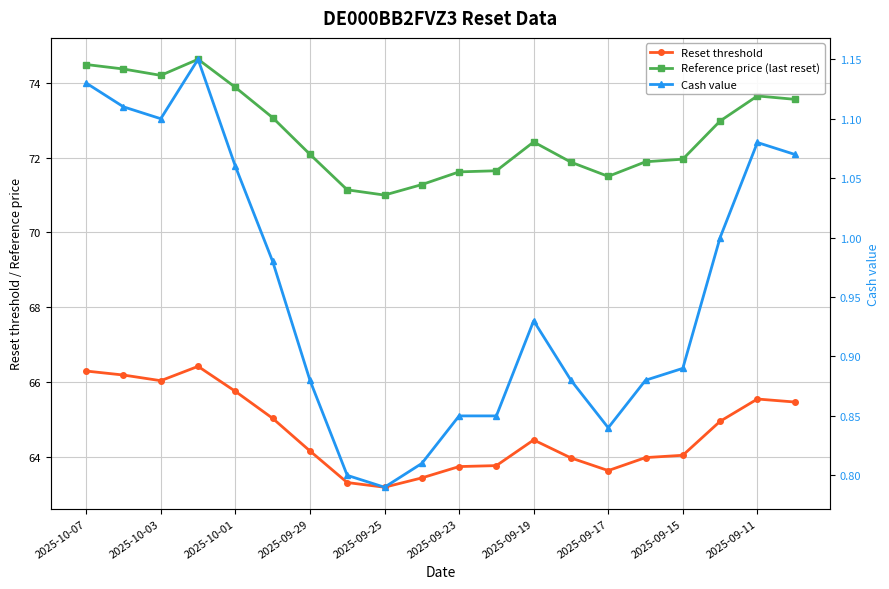

Rank the series by their maximum value, from highest to lowest.

Reference price (last reset), Reset threshold, Cash value